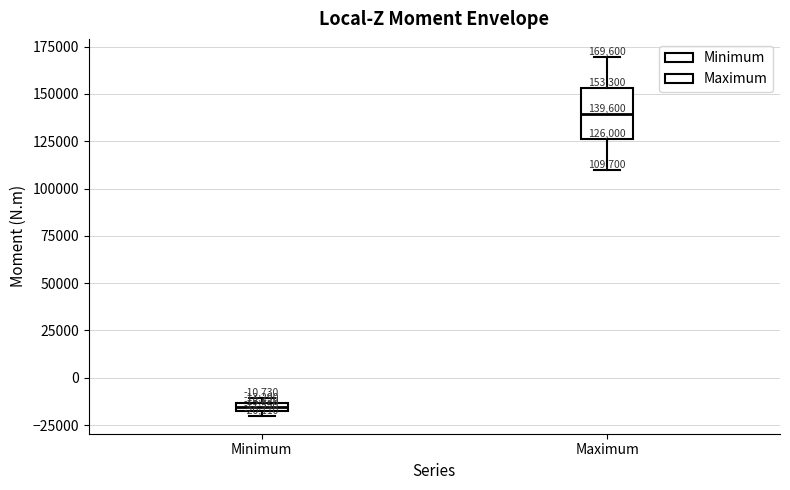

Which box is the tallest, from its lower edge to its upper edge?

Maximum